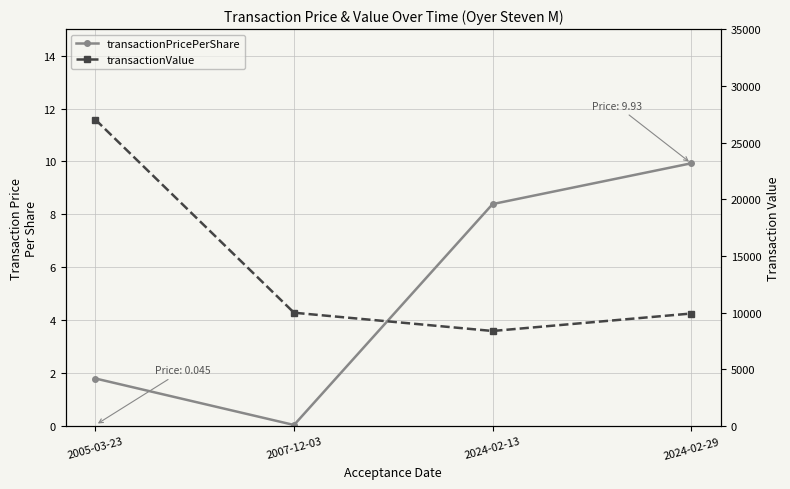

Does the chart have visible grid lines?

Yes